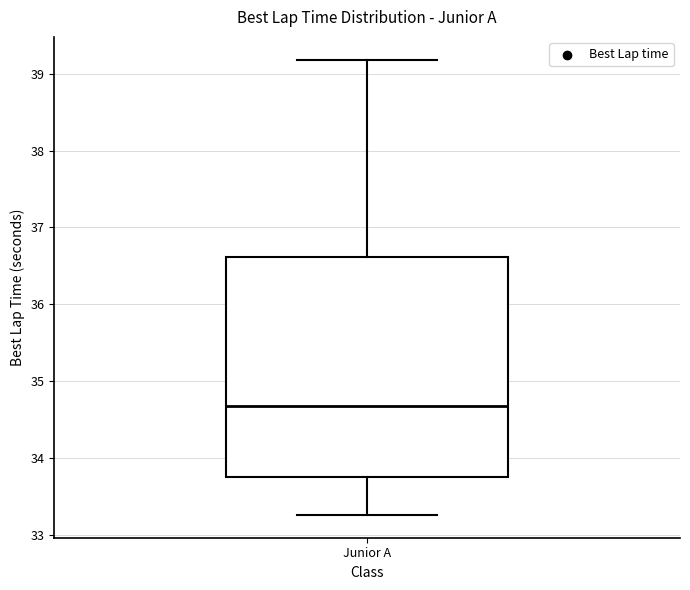

Where does the median line of the box for Junior A sit on the y-axis? The values are not printed on the chart, so give them approximately, as read against the axis.

34.7